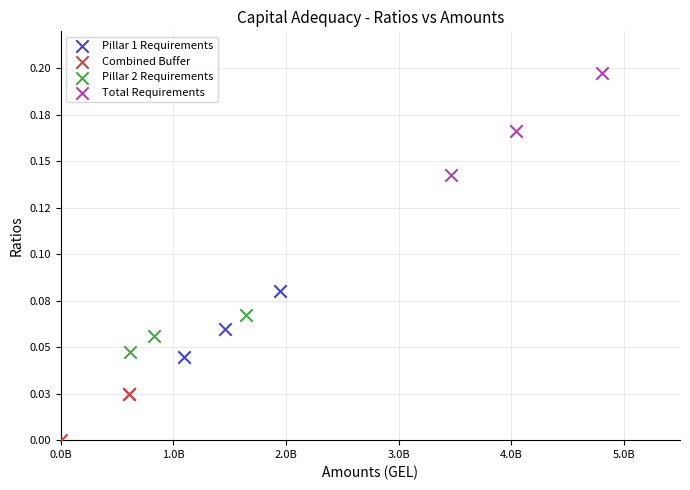

Which series contains the lowest Y value?

Combined Buffer